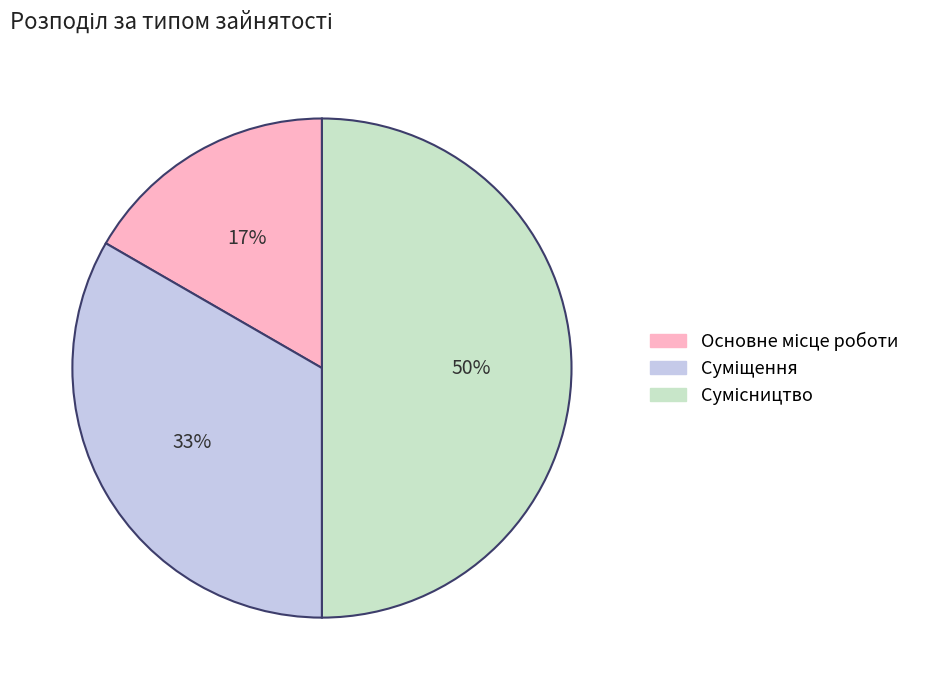

Count the number of slices in the pie.

3